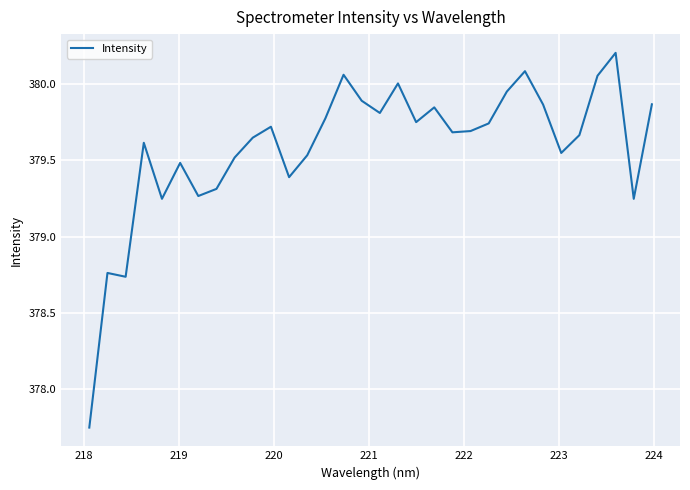

What is the maximum value shown in the chart?

380.2